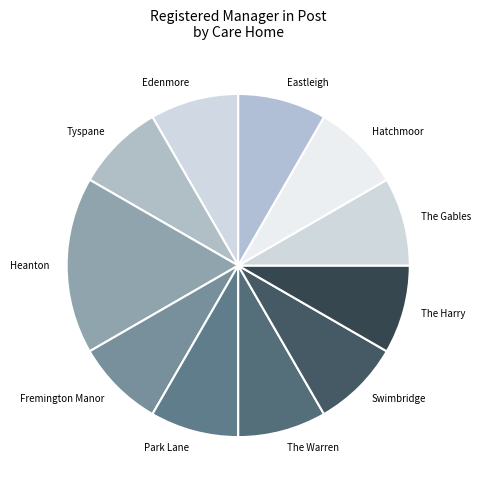

What is the largest slice in the pie chart?

Heanton